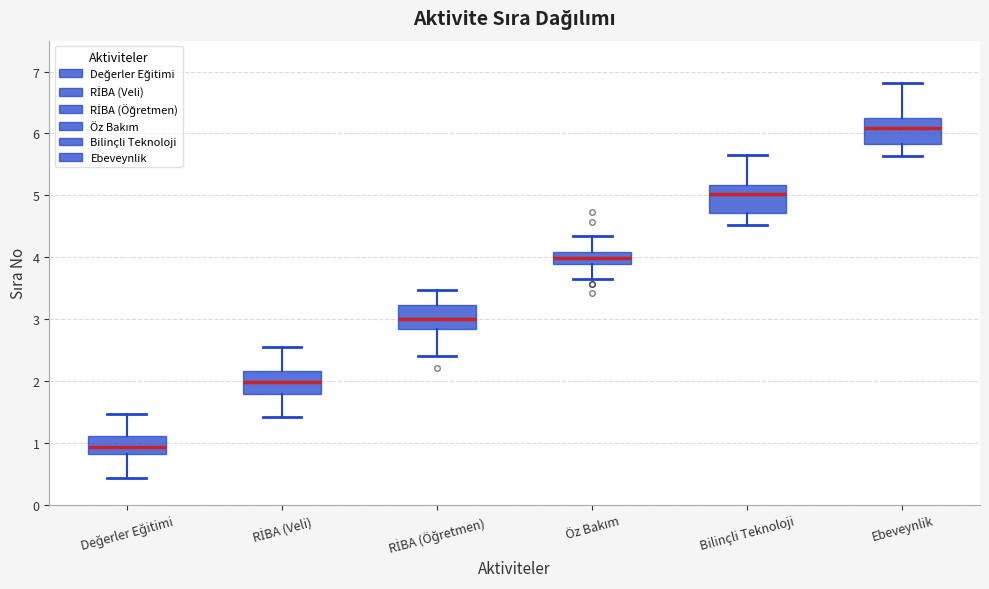

Where does the lower whisker of the box for Bilinçli Teknoloji end on the y-axis? The values are not printed on the chart, so give them approximately, as read against the axis.

4.5